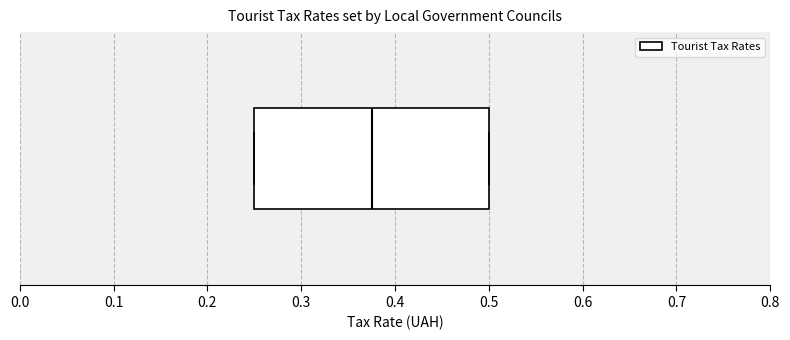

Where is the left edge of the box on the x-axis? The values are not printed on the chart, so give them approximately, as read against the axis.

0.25